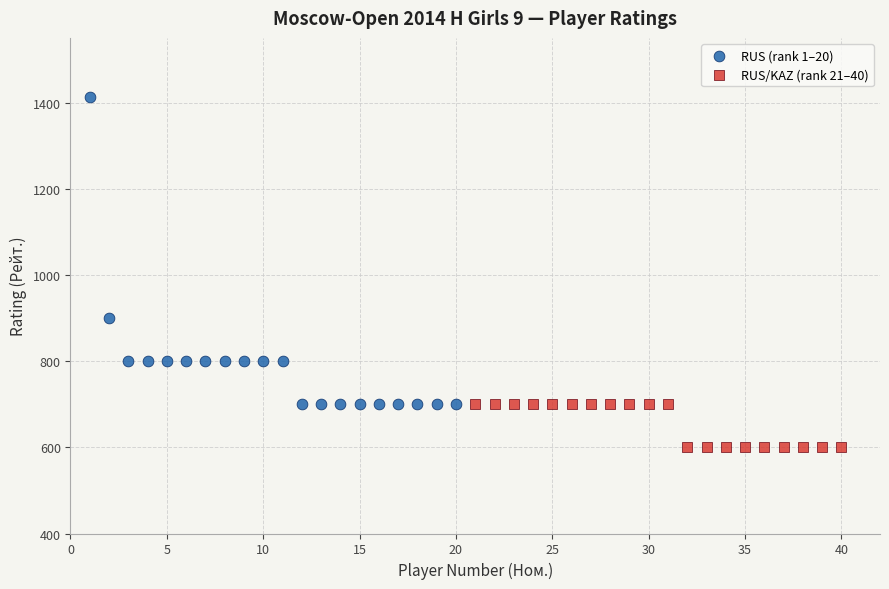

What are all the series names shown in the legend?

RUS (rank 1–20), RUS/KAZ (rank 21–40)